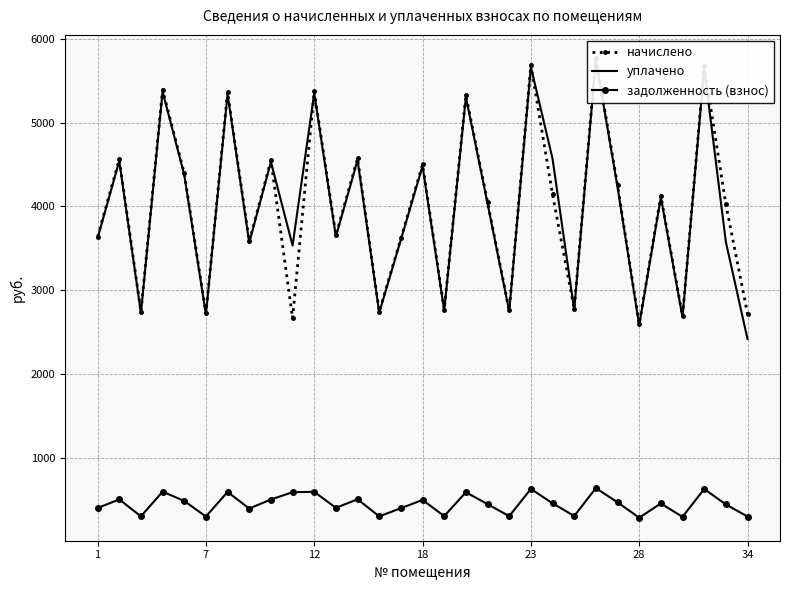

How many categories are shown in the chart?

31